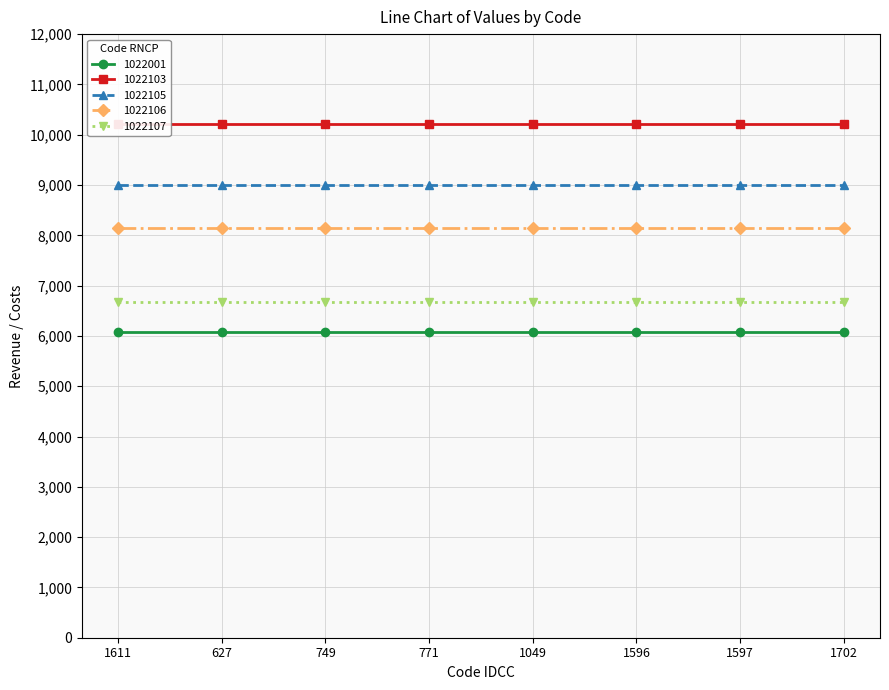

Reading left to right, transcribe all the data shown in this chart.

1022001: 6079	6079	6079	6079	6079	6079	6079	6079
1022103: 10208	10208	10208	10208	10208	10208	10208	10208
1022105: 9000	9000	9000	9000	9000	9000	9000	9000
1022106: 8136	8136	8136	8136	8136	8136	8136	8136
1022107: 6666	6666	6666	6666	6666	6666	6666	6666